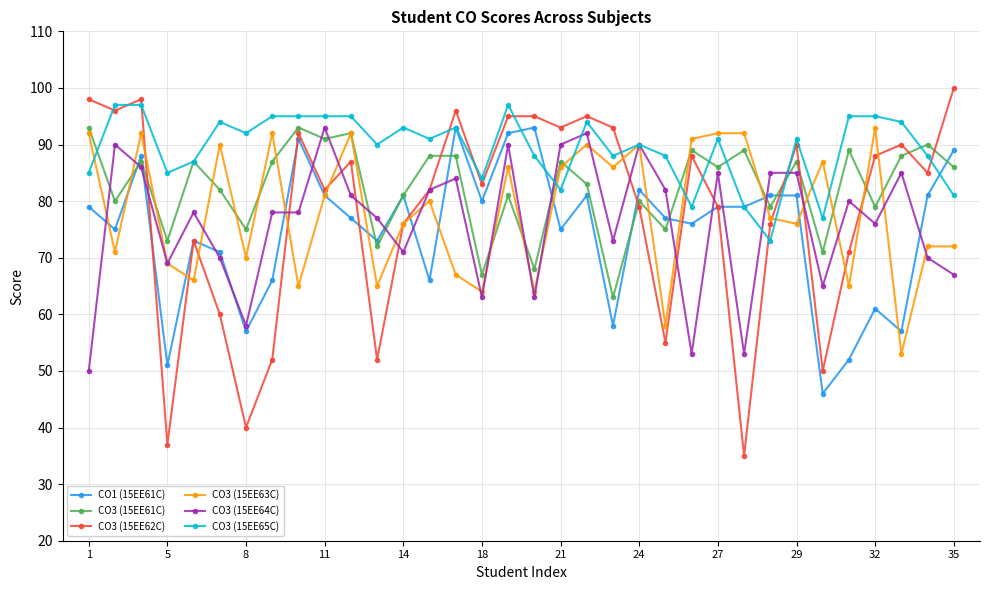

Which series has the largest range (max minus min)?

CO3 (15EE62C)